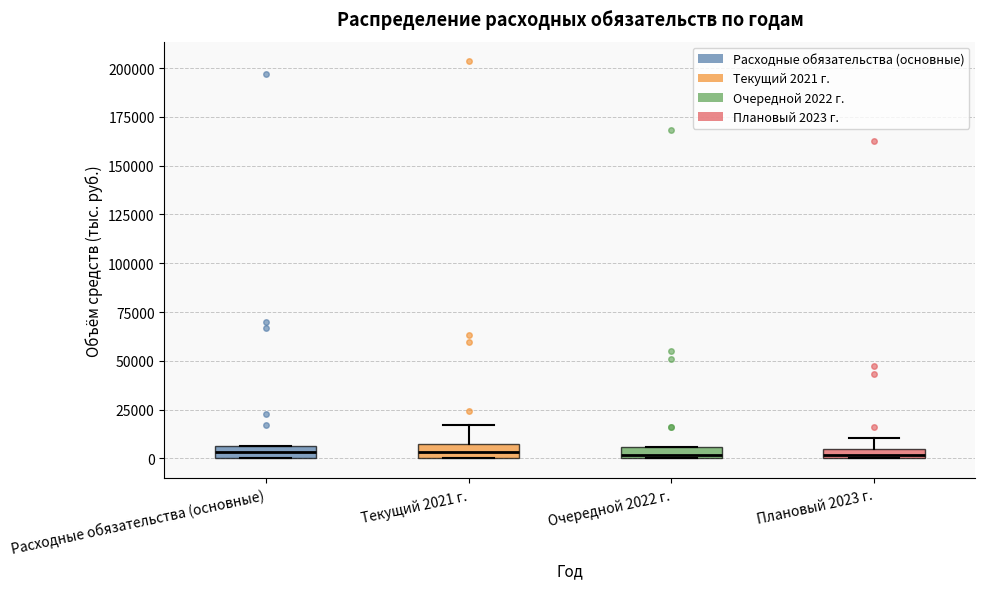

Where is the upper edge of the box for Очередной 2022 г. on the y-axis? The values are not printed on the chart, so give them approximately, as read against the axis.

5000